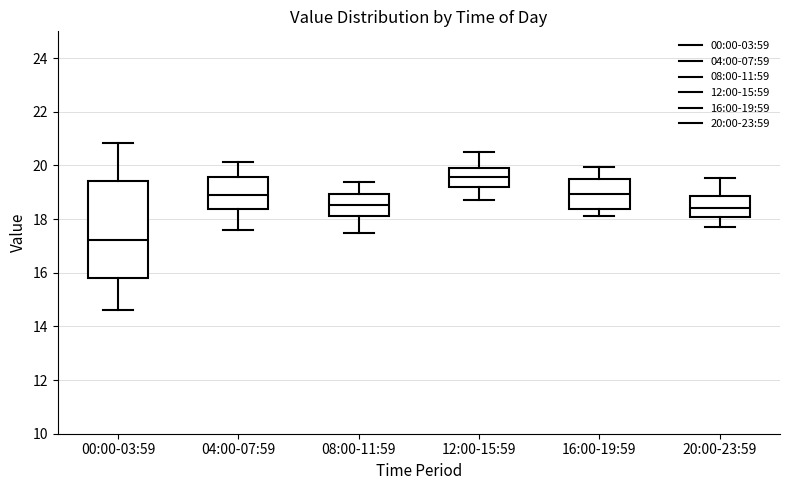

Reading left to right, transcribe this box plot: for each box, give where its median line is, the range the box spans, and where its two whiskers end, as read against the y-axis. The values are not printed on the chart, so give them approximately, as read against the axis.

00:00-03:59: median 17.2, box 15.8 to 19.4, whiskers 14.6 to 20.8
04:00-07:59: median 18.8, box 18.4 to 19.6, whiskers 17.6 to 20.2
08:00-11:59: median 18.6, box 18.2 to 19.0, whiskers 17.6 to 19.4
12:00-15:59: median 19.6, box 19.2 to 20.0, whiskers 18.8 to 20.6
16:00-19:59: median 19.0, box 18.4 to 19.6, whiskers 18.2 to 20.0
20:00-23:59: median 18.4, box 18.0 to 18.8, whiskers 17.8 to 19.6